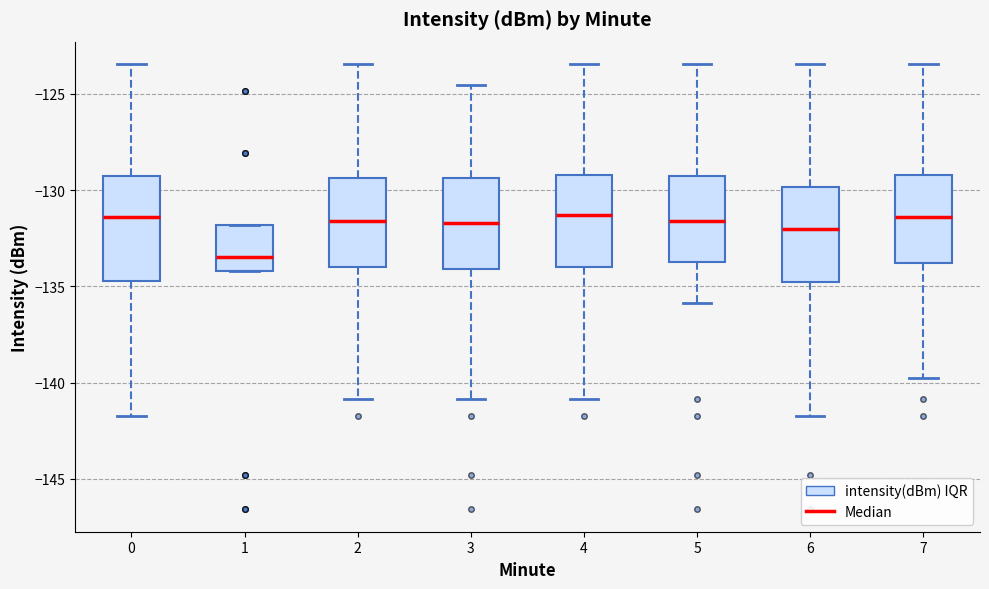

Which box has the lowest median line?

1